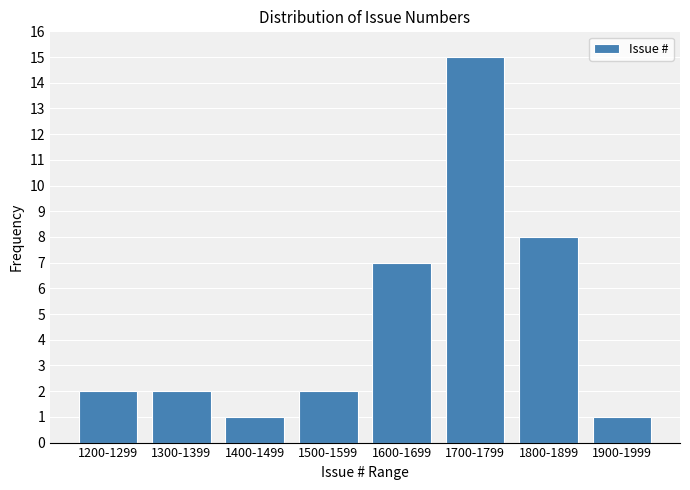

Reading right to left, list all the values displayed in this chart.

1900-1999=1	1800-1899=8	1700-1799=15	1600-1699=7	1500-1599=2	1400-1499=1	1300-1399=2	1200-1299=2